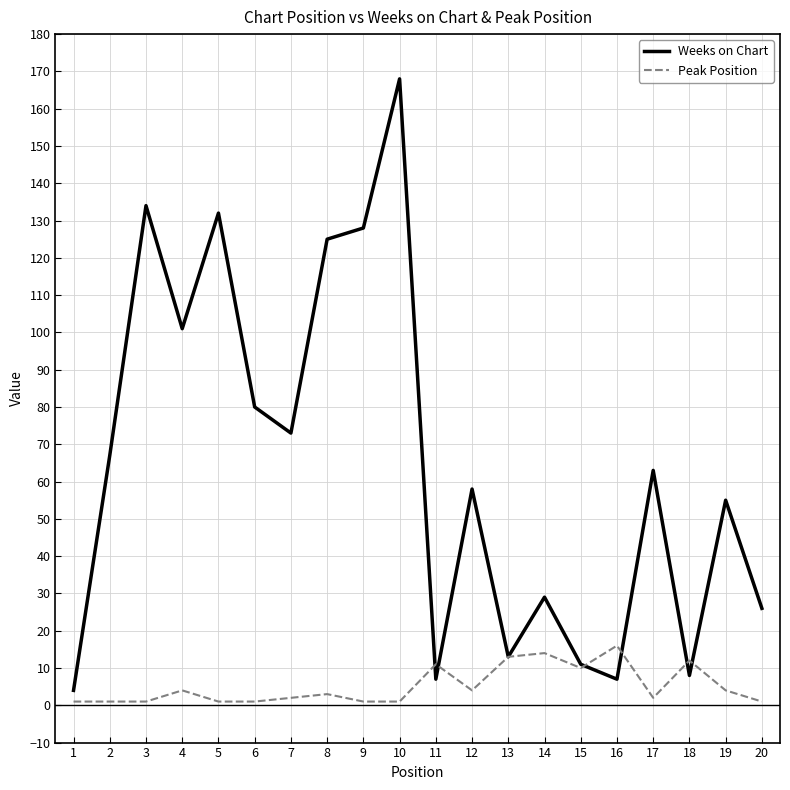

Which series changed the most between 4 and 8?

Weeks on Chart